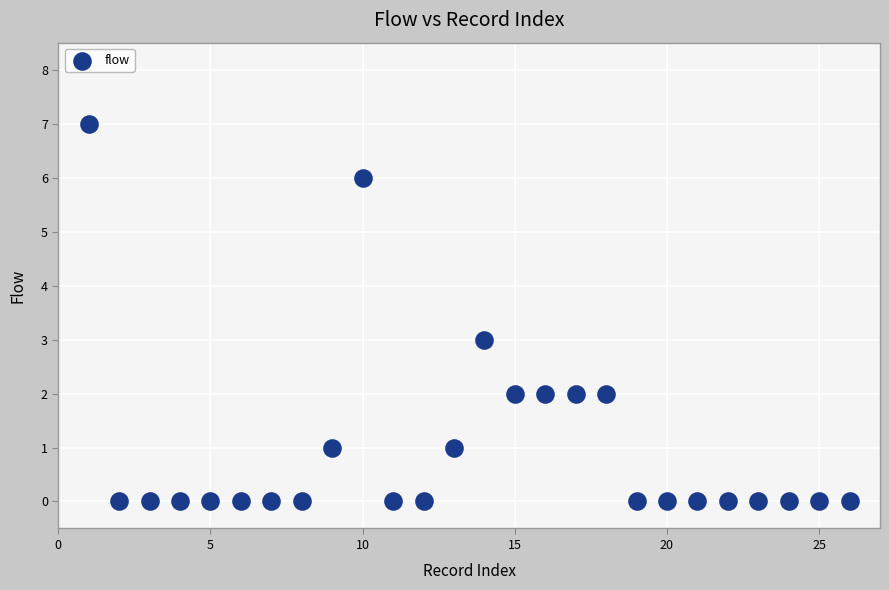

What is the range of Y values (max minus min)?

7